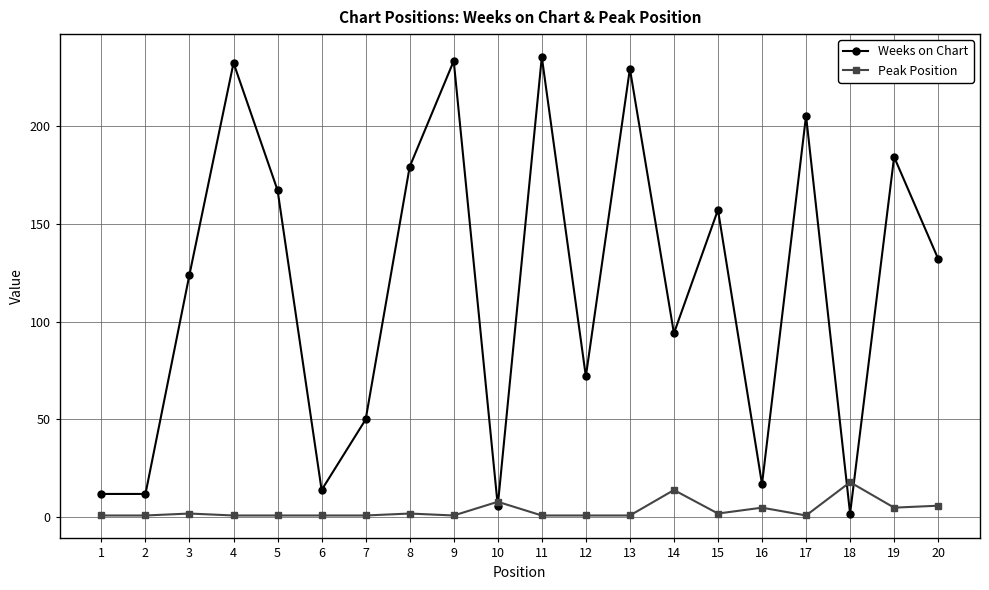

What is the sum of the Weeks on Chart values at 3 and 20?

256